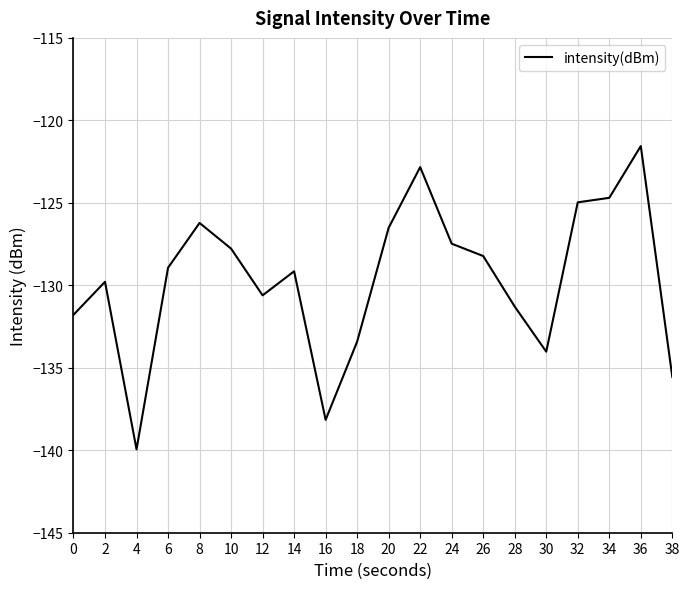

The value at 0 is -201.4. True or false?

False